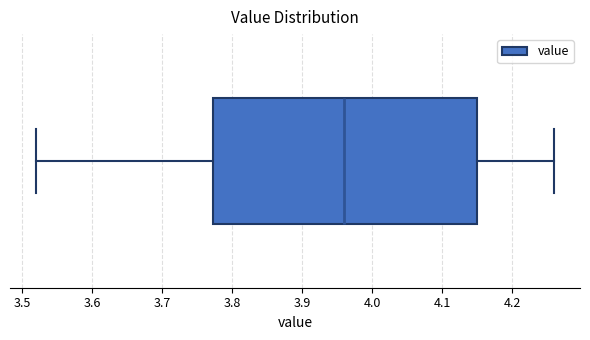

Transcribe this box plot: give where the median line is, the range the box spans, and where the two whiskers end, as read against the x-axis. The values are not printed on the chart, so give them approximately, as read against the axis.

median 3.96, box 3.77 to 4.15, whiskers 3.52 to 4.26